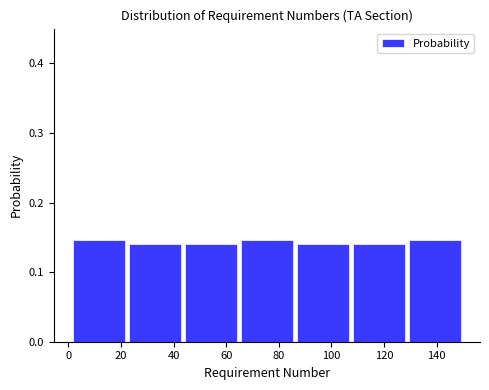

Reading left to right, list every bar in this chart as the range it spans on the x-axis followed by its height. Neither the bar edges nor the heights are printed on the chart, so give them approximately, as read against the axes.

2 to 22: 0.15
22 to 44: 0.14
44 to 64: 0.14
64 to 86: 0.15
86 to 108: 0.14
108 to 128: 0.14
128 to 150: 0.15